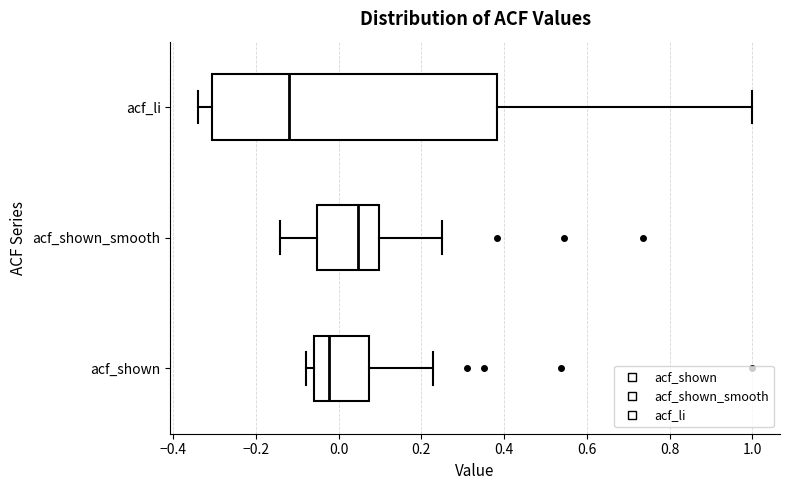

Where does the median line of the box for acf_li sit on the x-axis? The values are not printed on the chart, so give them approximately, as read against the axis.

-0.12